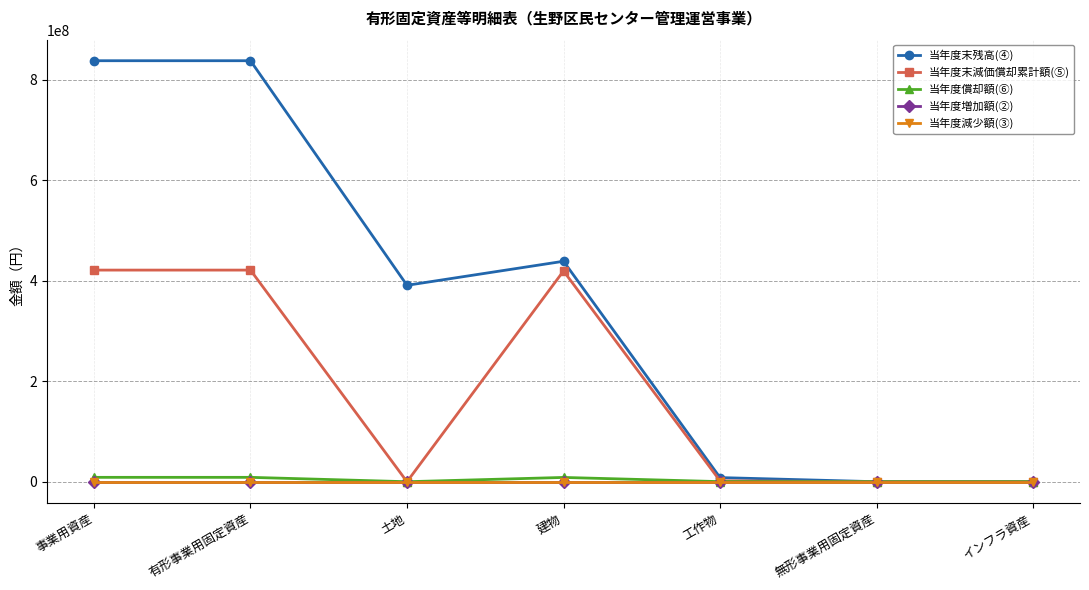

What is the label of the 1st point from the right?

インフラ資産